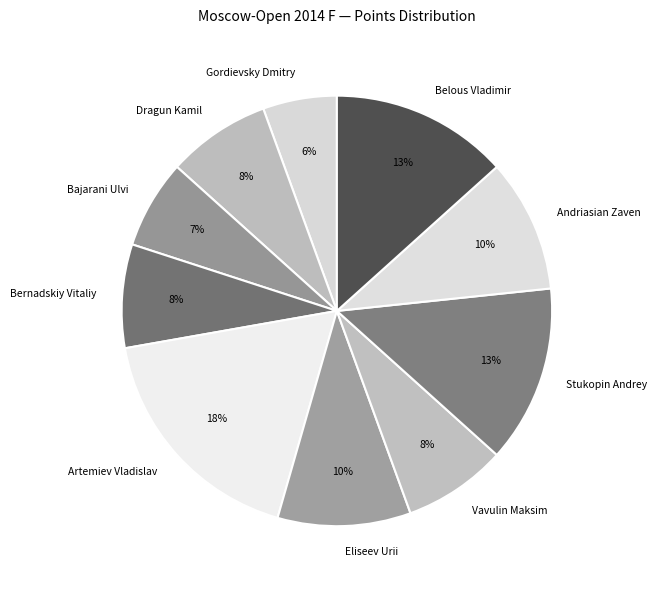

Between Bajarani Ulvi and Stukopin Andrey, which is larger?

Stukopin Andrey